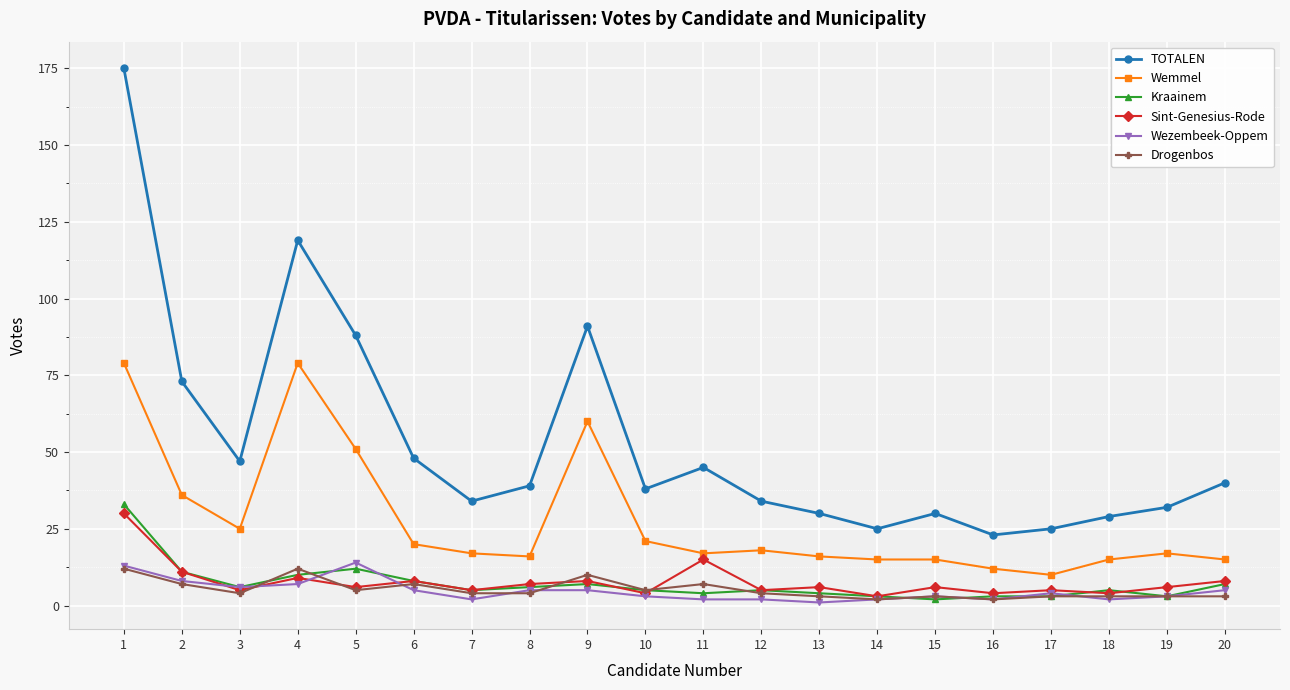

What is the highest value of the Wemmel series?

79